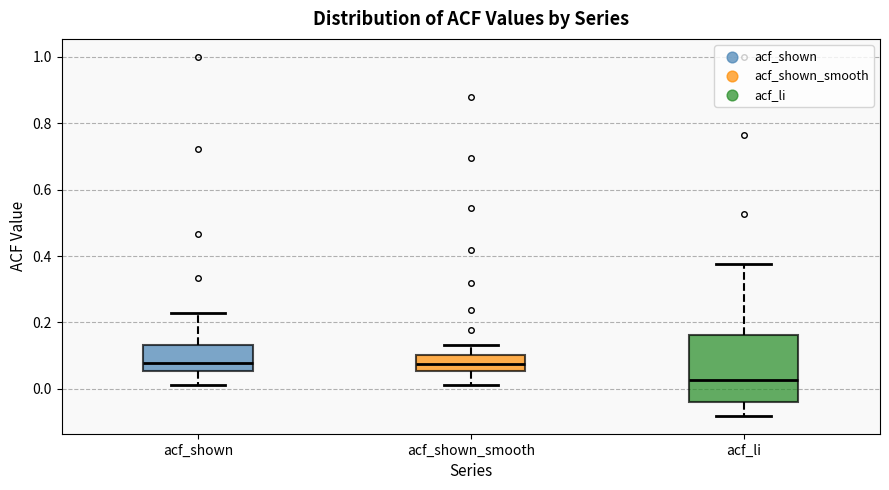

Reading left to right, read every box against the y-axis: the position of its median line, the range the box covers, and the ends of its whiskers. The values are not printed on the chart, so give them approximately, as read against the axis.

acf_shown: median 0.08, box 0.06 to 0.14, whiskers 0.02 to 0.22
acf_shown_smooth: median 0.08, box 0.06 to 0.10, whiskers 0.02 to 0.14
acf_li: median 0.02, box -0.04 to 0.16, whiskers -0.08 to 0.38